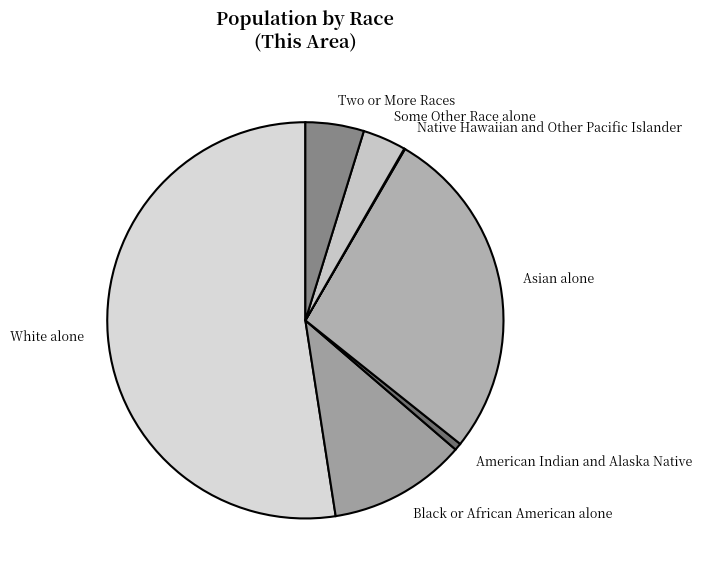

Which has a higher value, Asian alone or Two or More Races?

Asian alone